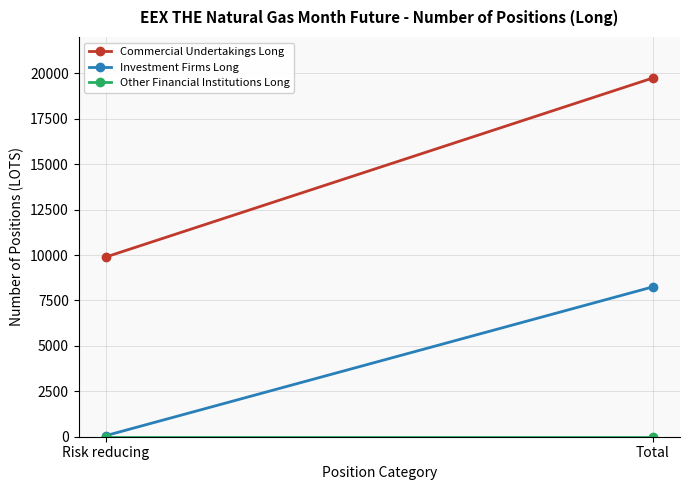

Which series has the largest range (max minus min)?

Commercial Undertakings Long